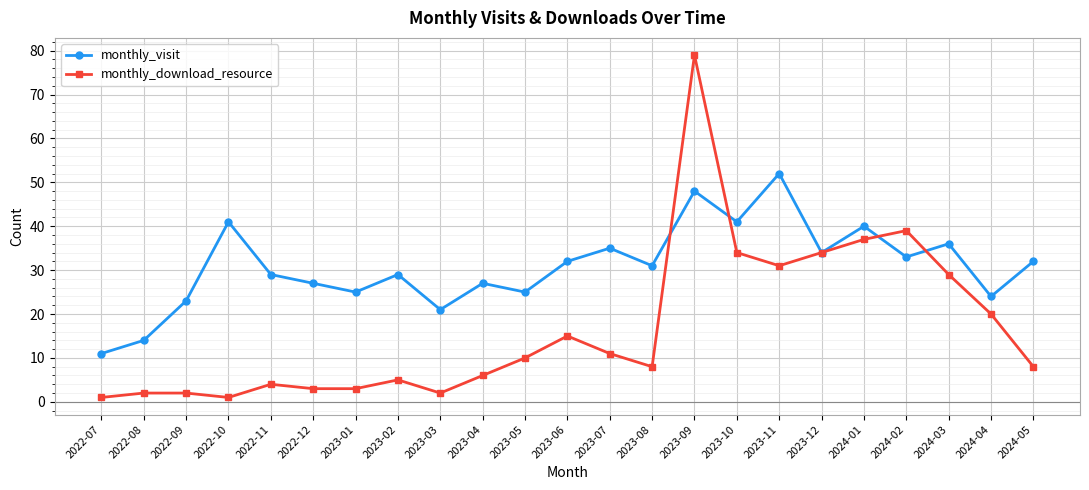

Is it true that monthly_visit equals 32 at 2023-06?

True